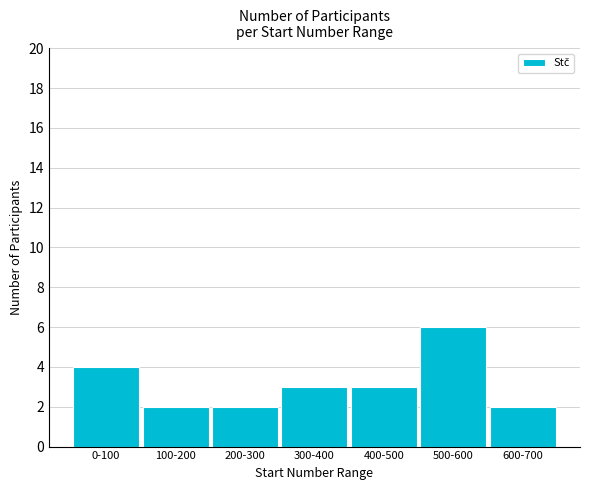

Reading left to right, list all the values displayed in this chart.

4	2	2	3	3	6	2